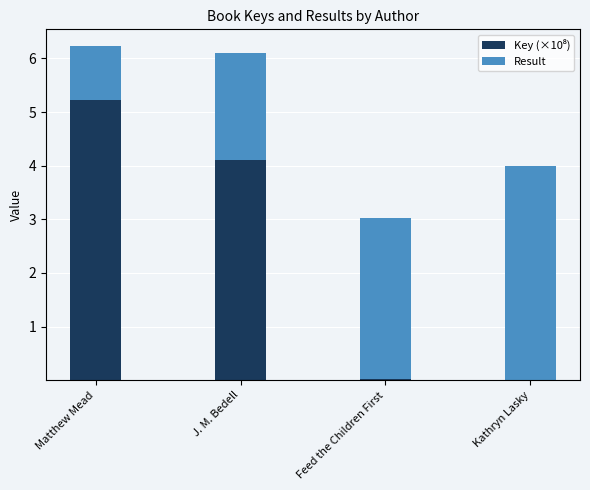

What is the total value across all series at J. M. Bedell?

6.1